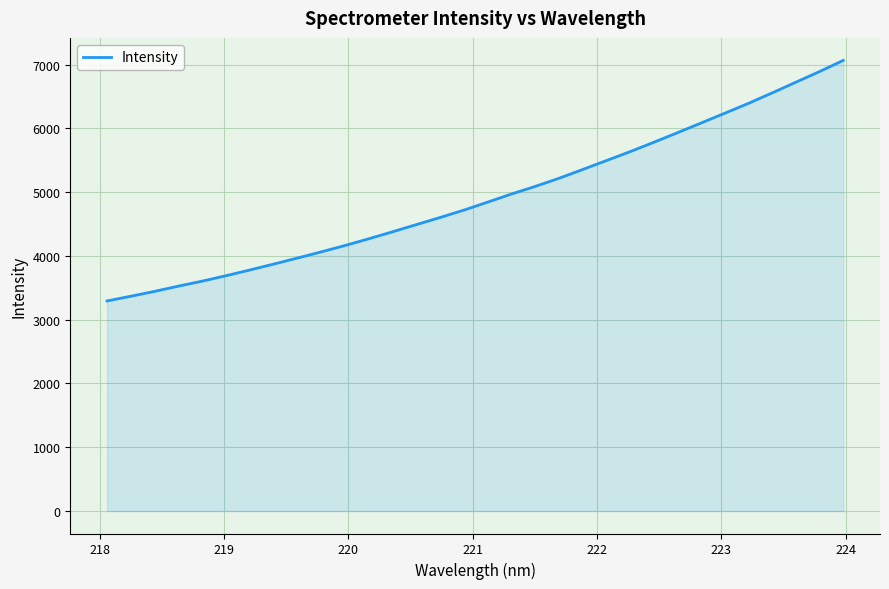

What is the minimum value shown in the chart?

3294.5